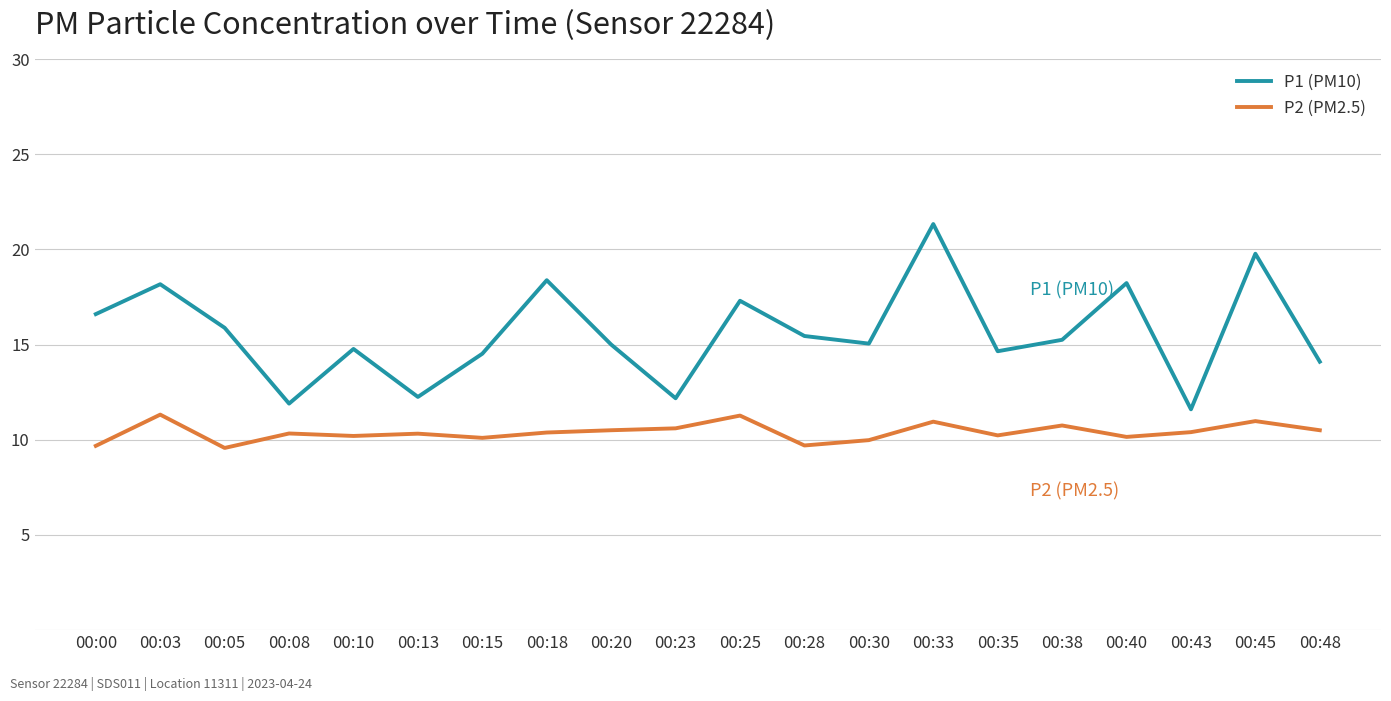

True or false: P1 (PM10) and P2 (PM2.5) cross at least once.

False